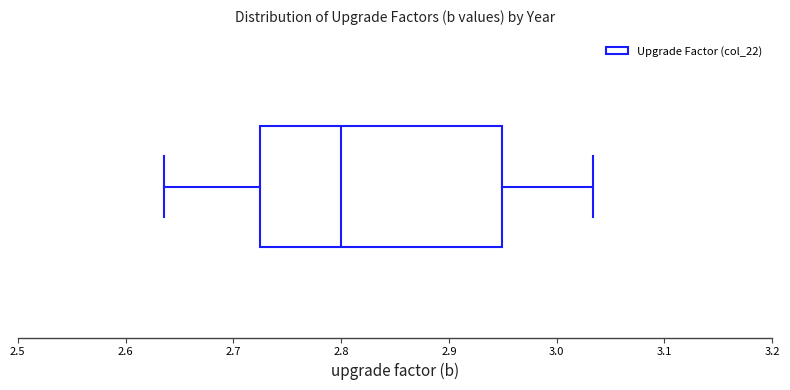

Where does the left whisker of the box end on the x-axis? The values are not printed on the chart, so give them approximately, as read against the axis.

2.64